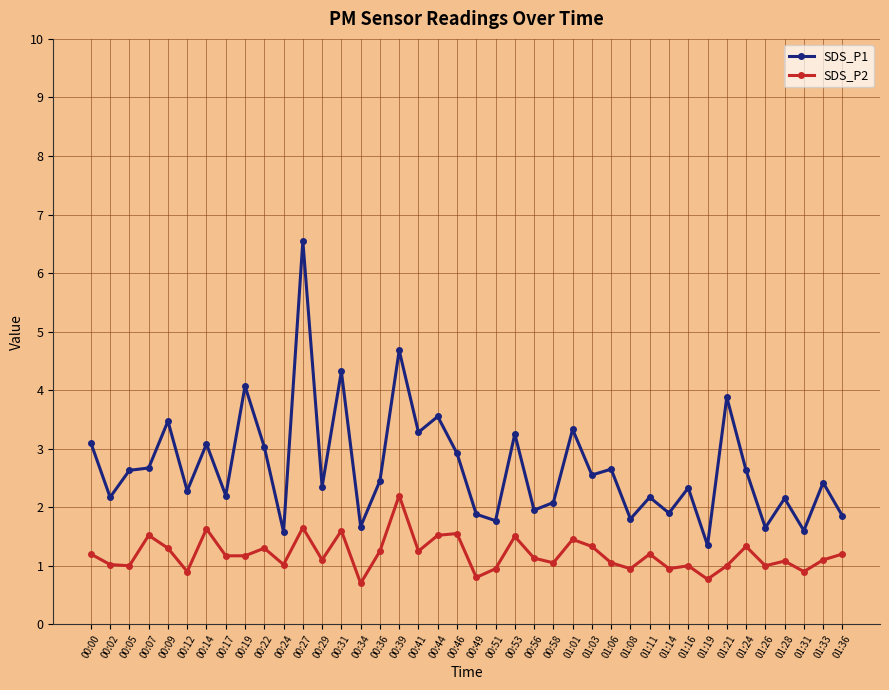

True or false: SDS_P2 and SDS_P1 intersect in this chart.

False